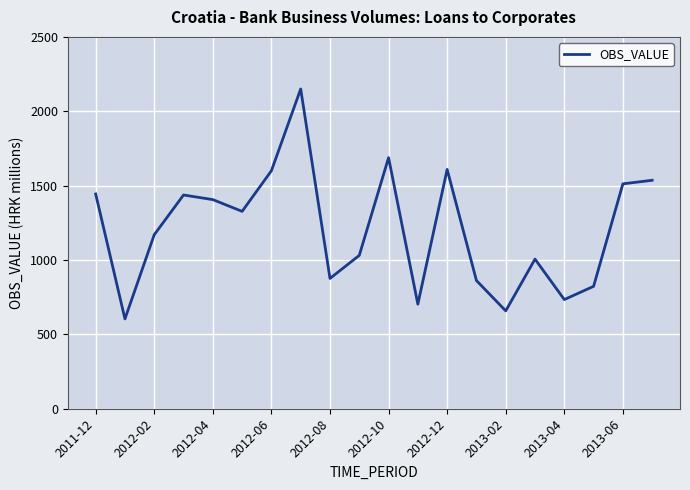

What is the difference between the maximum and minimum values?

1546